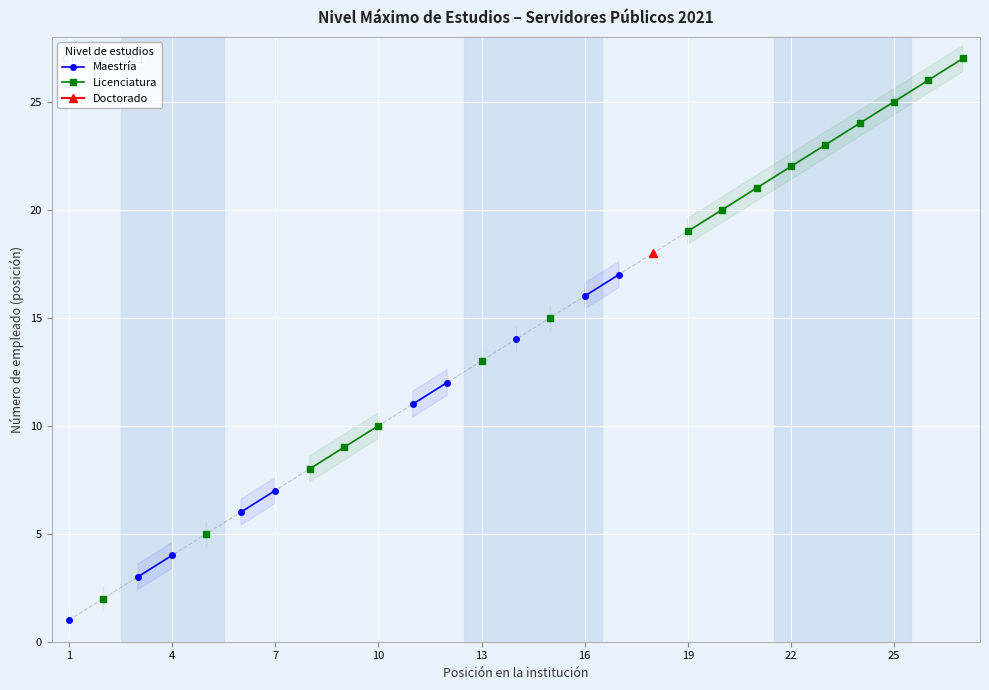

Is it true that Licenciatura equals 6.6 at 23?

False